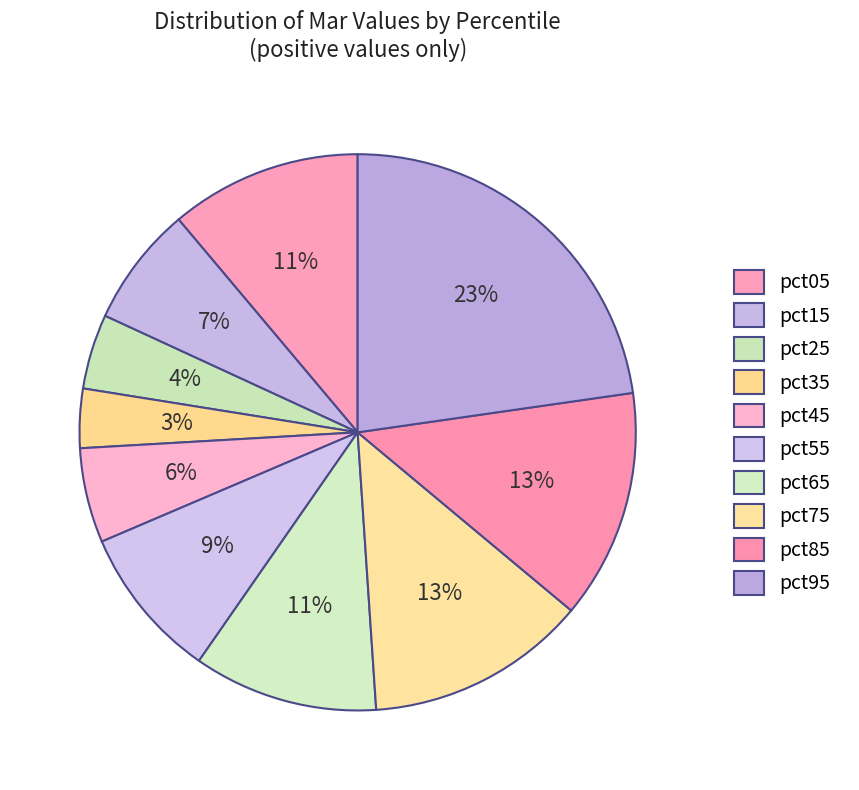

Which slice is the largest?

pct95